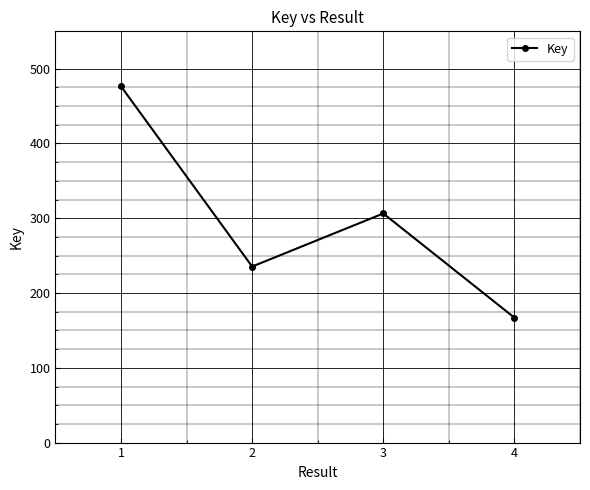

Is it true that the value at 4 is 24016952?

False